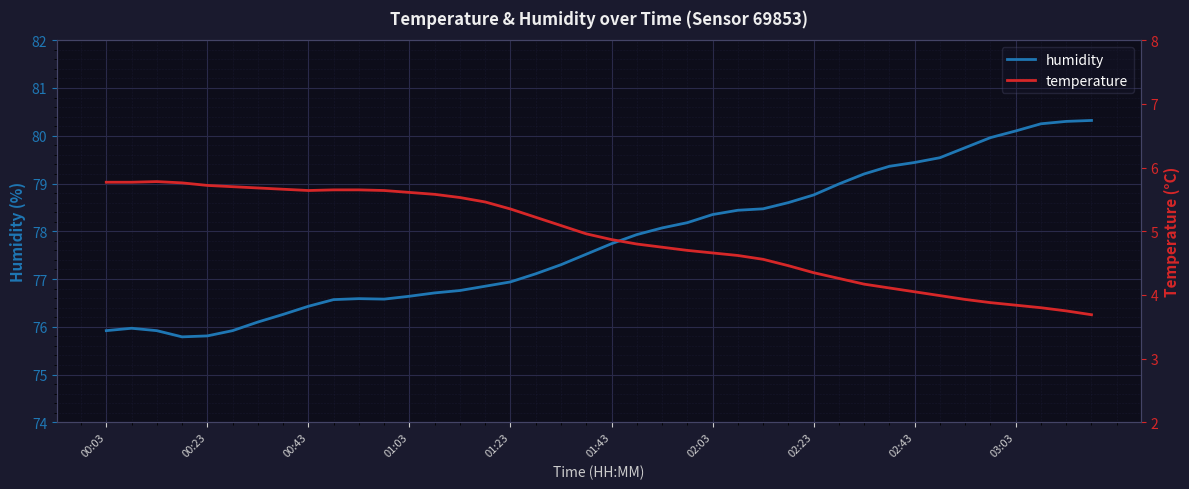

Is it true that humidity equals 138.2 at 01:23?

False